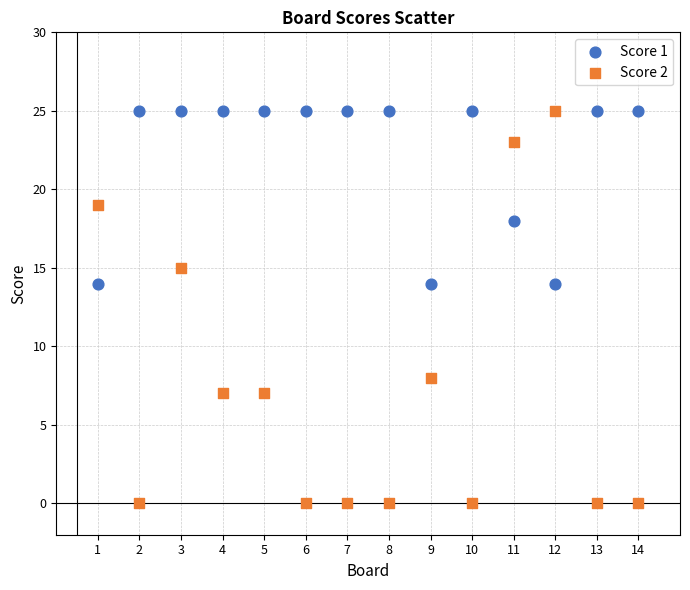

Which series contains the lowest Y value?

Score 2